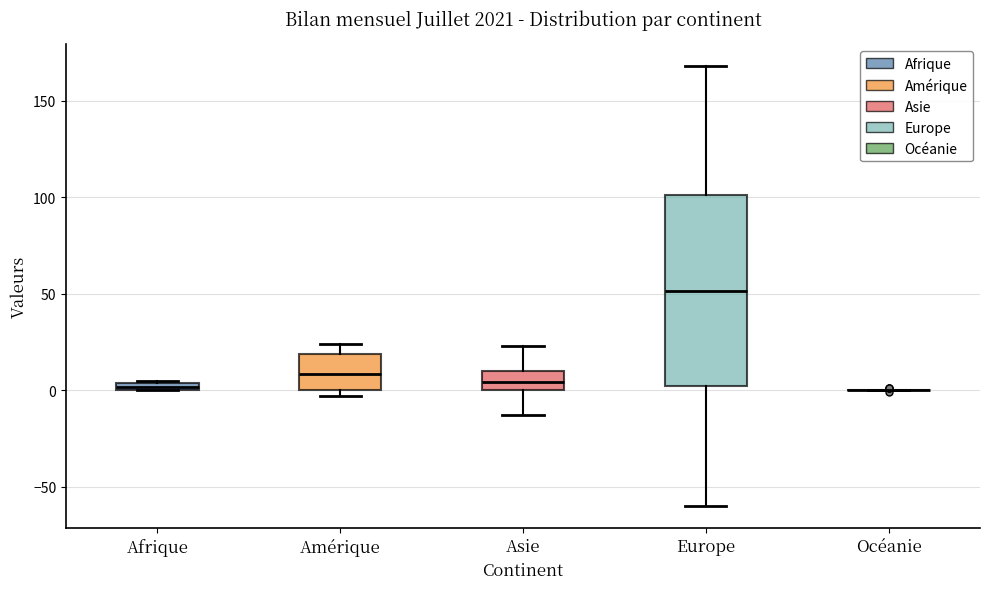

Comparing the boxes themselves (not the whiskers), which one is the tallest?

Europe